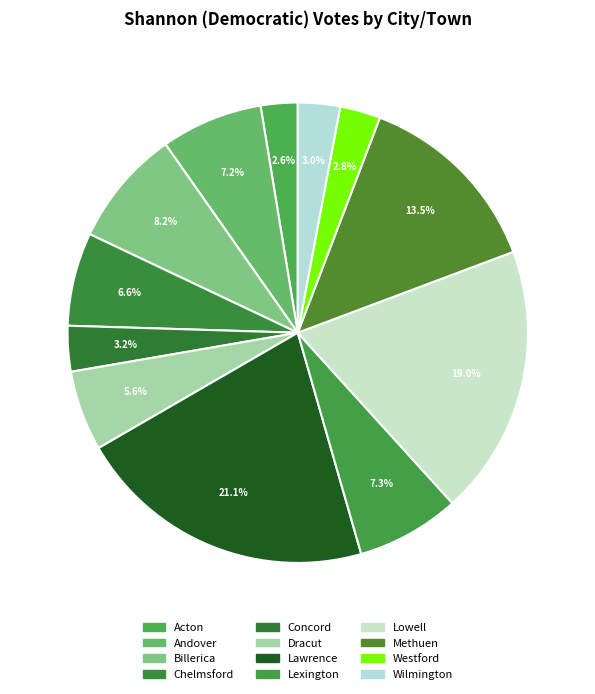

True or false: Acton accounts for 1% of the total.

False